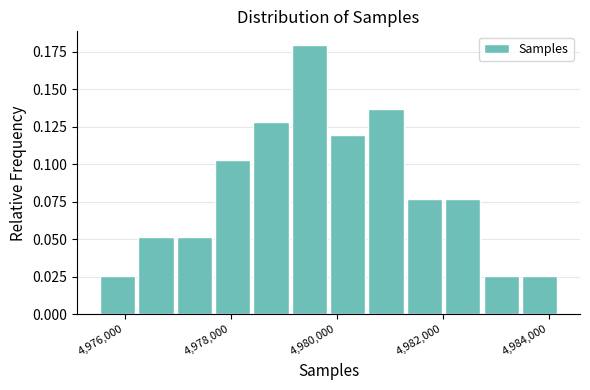

Read against the x-axis, roughly where is the centre of the tallest bar?

4979400